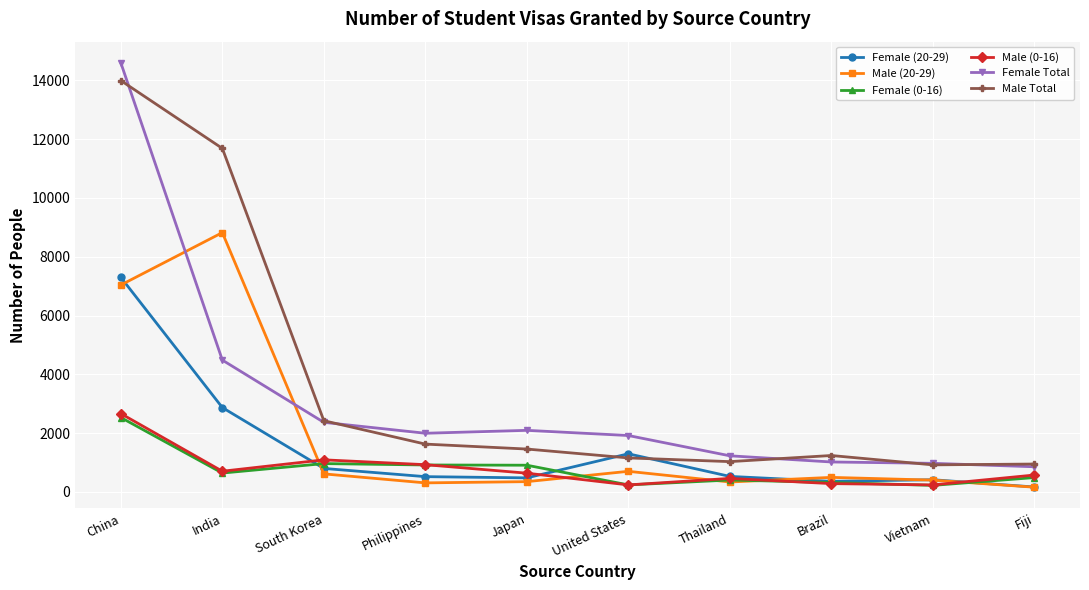

What is the label of the 4th point from the right?

Thailand